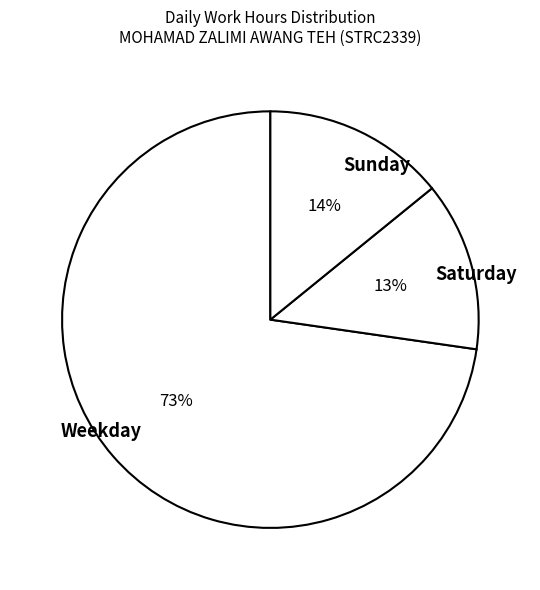

What is the largest slice in the pie chart?

Weekday